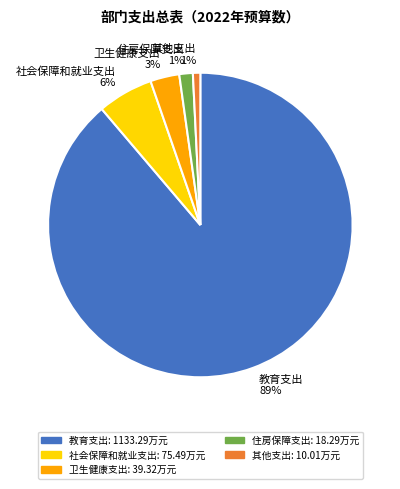

True or false: 社会保障和就业支出 accounts for 6% of the total.

True